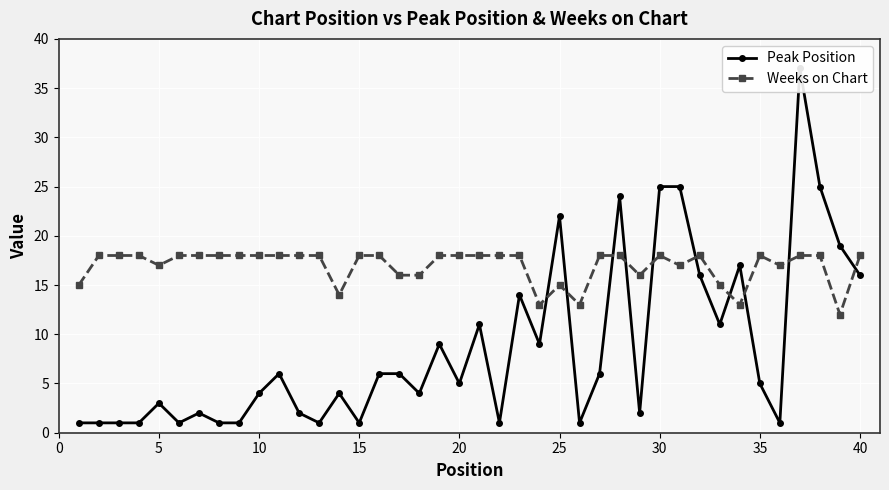

How many data points in Peak Position are above 5?

19